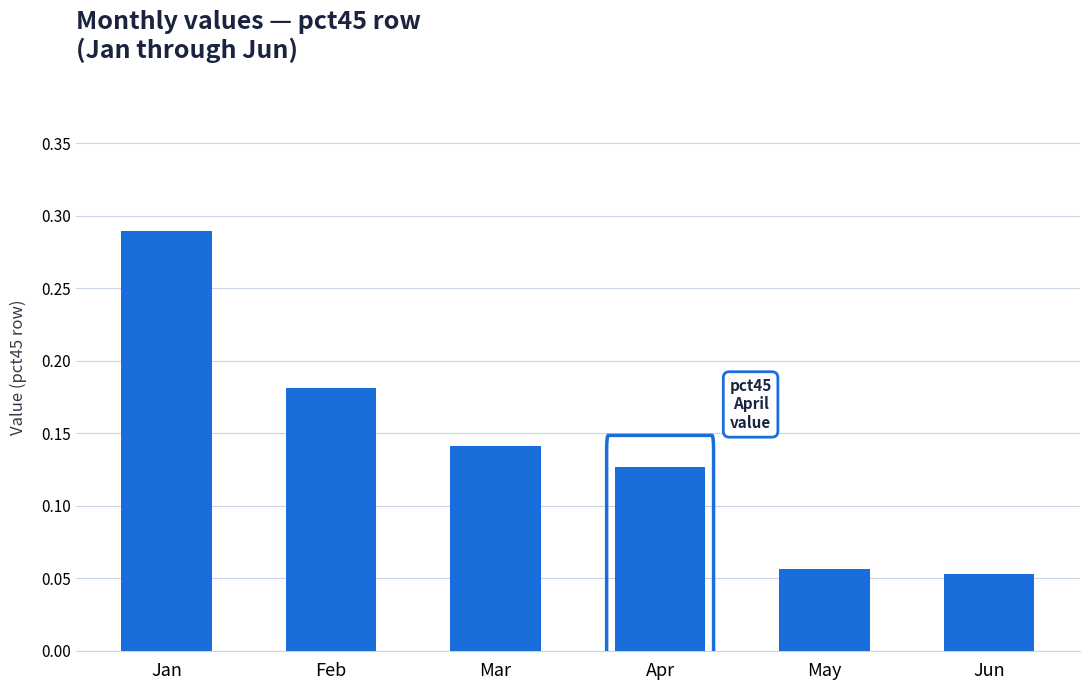

What is the sum of all values?

0.8